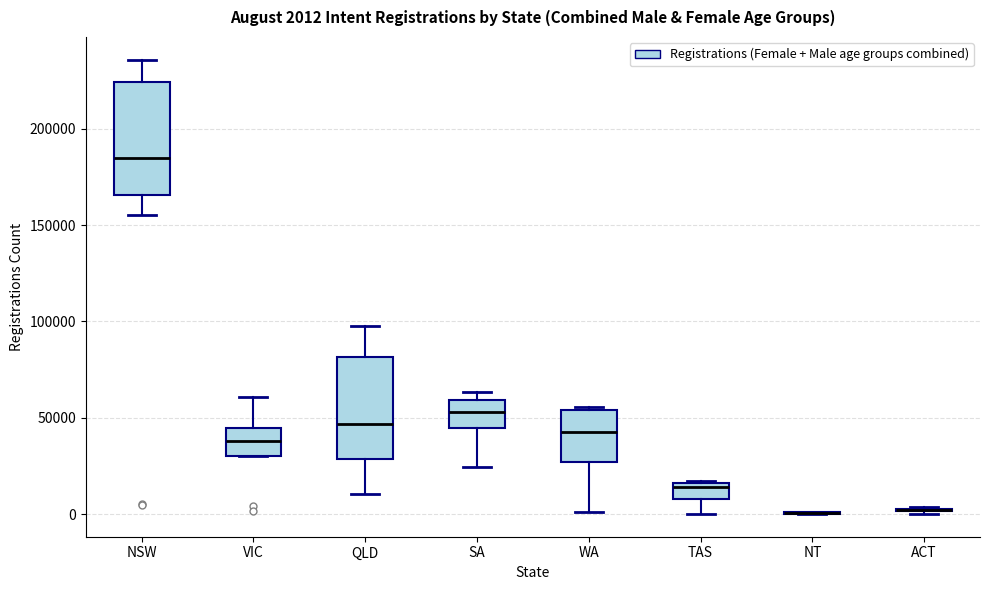

Which box is the tallest, from its lower edge to its upper edge?

NSW